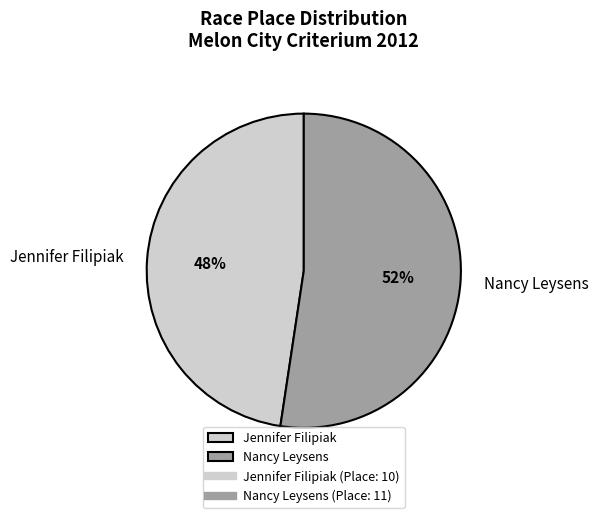

Rank the categories by value from highest to lowest.

Nancy Leysens, Jennifer Filipiak